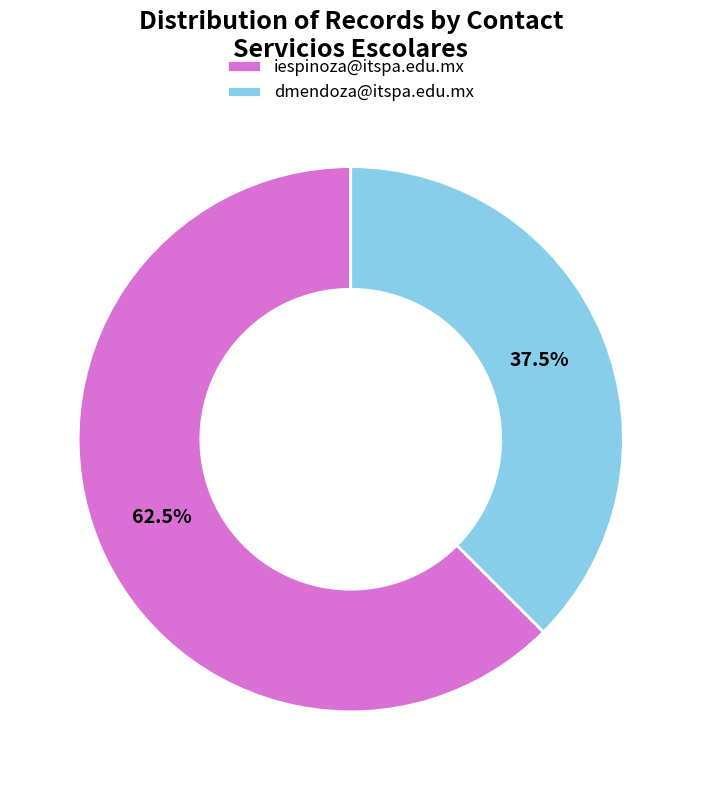

Between dmendoza@itspa.edu.mx and iespinoza@itspa.edu.mx, which is larger?

iespinoza@itspa.edu.mx